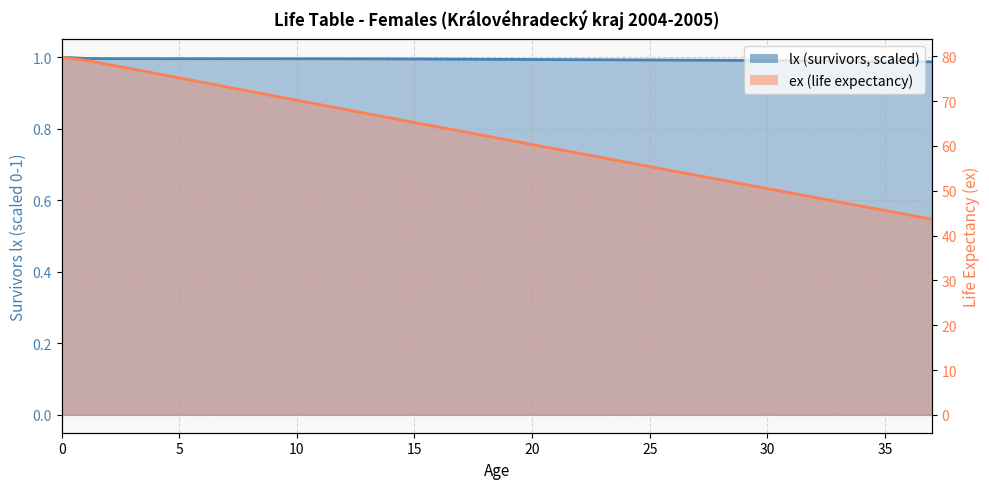

Reading left to right, list all the values displayed in this chart.

lx: 1.0	1.0	1.0	1.0	1.0	1.0	1.0	1.0	1.0	1.0	1.0	1.0	1.0	1.0	1.0	1.0	1.0	1.0	1.0	1.0	1.0	1.0	1.0	1.0	1.0	1.0	1.0	1.0	1.0	1.0	1.0	1.0	1.0	1.0	1.0	1.0	1.0	1.0
ex: 79.8	79.1	78.2	77.2	76.2	75.2	74.2	73.2	72.2	71.2	70.2	69.2	68.2	67.2	66.2	65.2	64.3	63.3	62.3	61.3	60.3	59.3	58.4	57.4	56.4	55.4	54.4	53.4	52.4	51.5	50.5	49.5	48.5	47.5	46.6	45.6	44.6	43.7